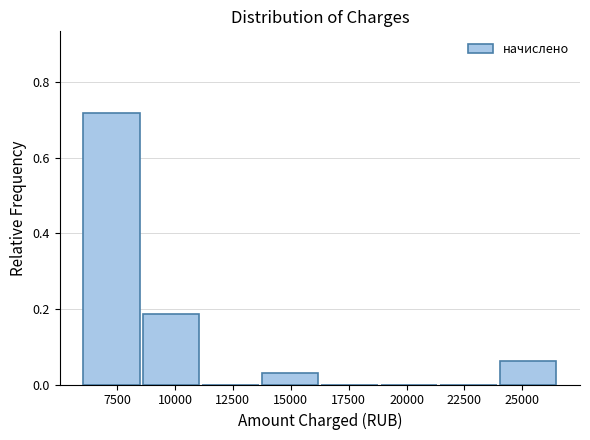

Reading left to right, transcribe this chart: for each bar, give the range it covers on the x-axis and its height. Neither the bar edges nor the heights are printed on the chart, so give them approximately, as read against the axes.

6000 to 8500: 0.72
8500 to 11000: 0.18
11000 to 14000: 0
14000 to 16500: 0.04
16500 to 19000: 0
19000 to 21500: 0
21500 to 24000: 0
24000 to 26500: 0.06